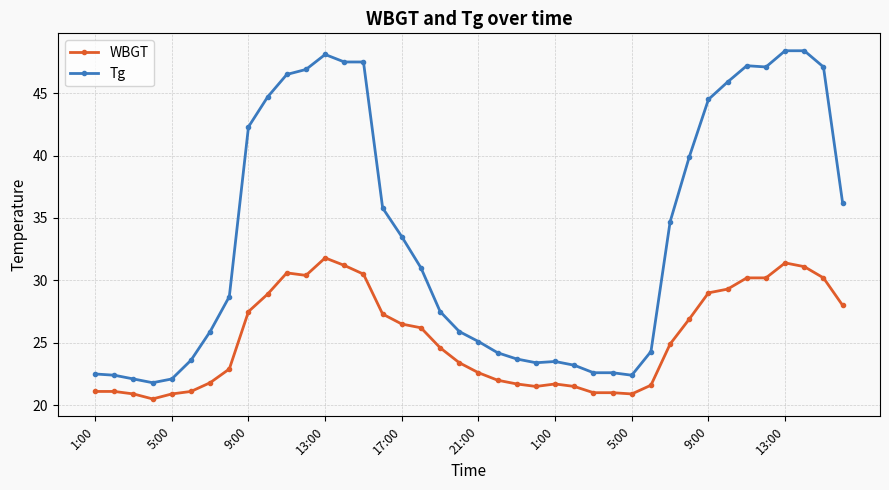

Rank the series by their average value, from highest to lowest.

Tg, WBGT